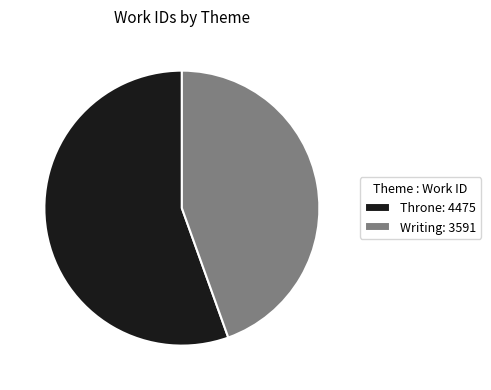

Is it true that Throne: 4475 is 55% of the pie?

True